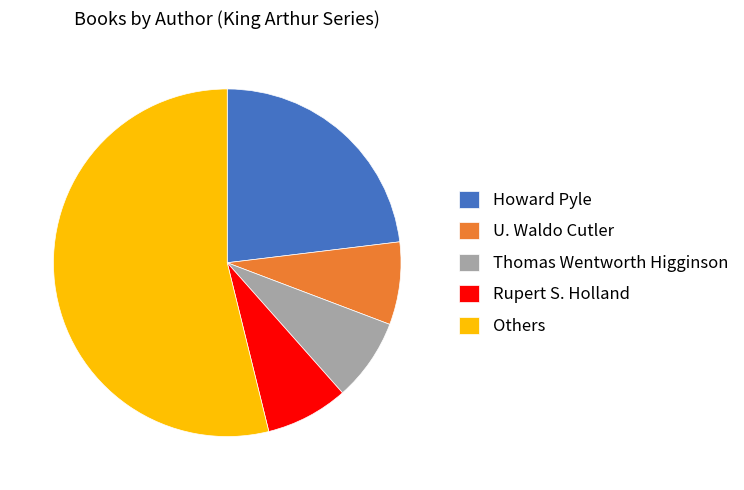

Count the number of slices in the pie.

5